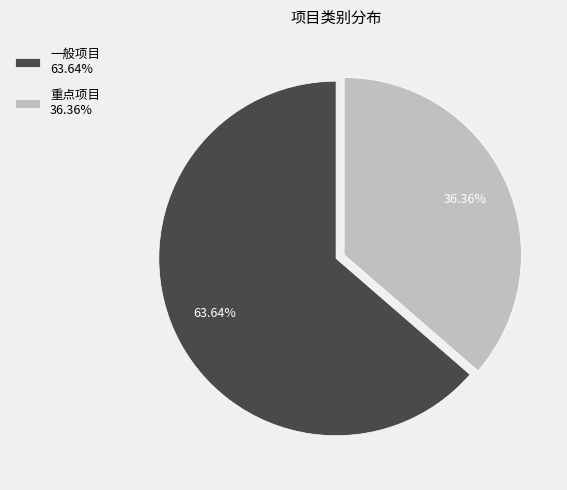

Which category accounts for the majority?

一般项目